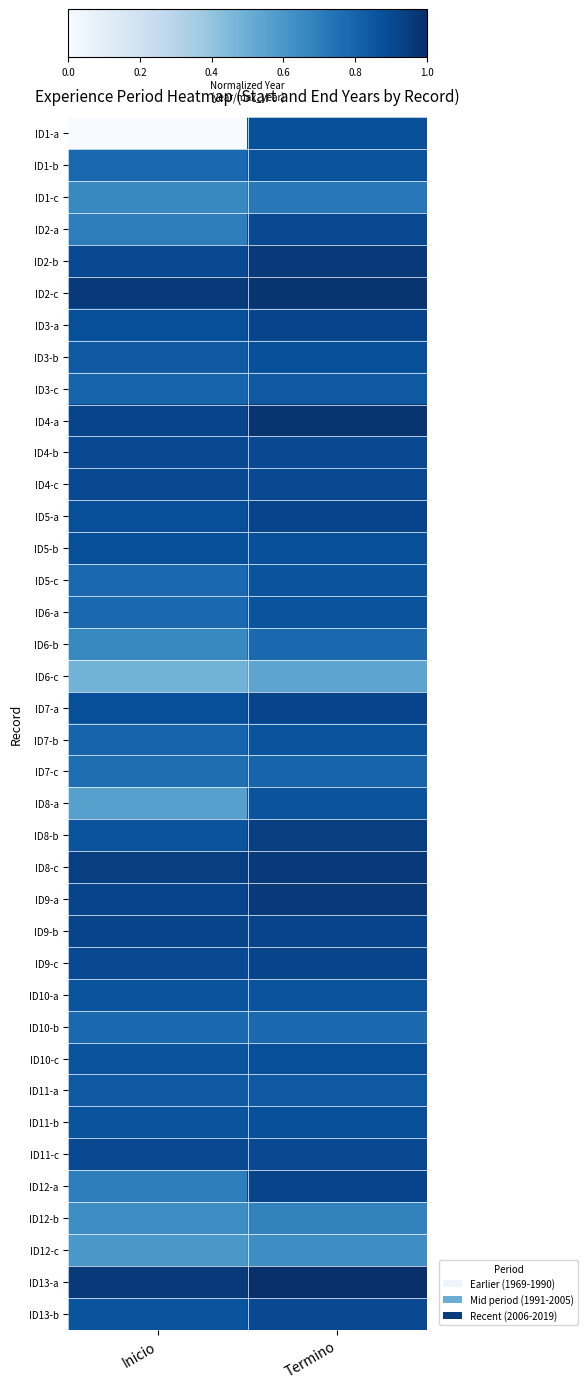

How many series are shown in this chart?

38